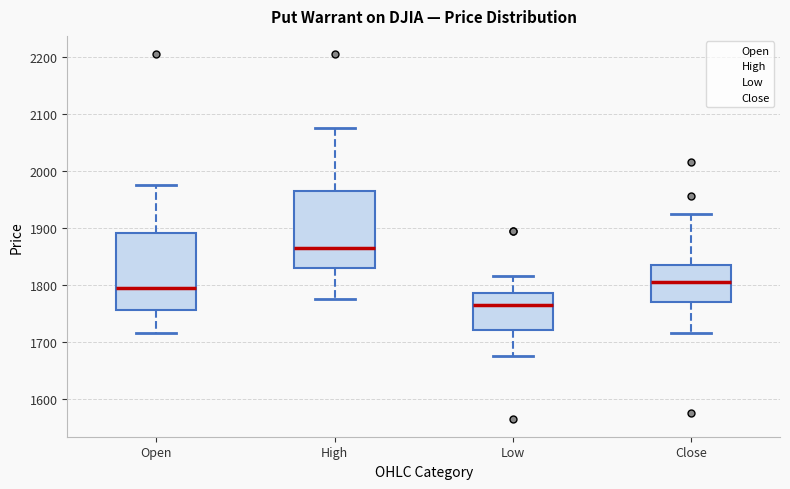

Where is the lower edge of the box for Low on the y-axis? The values are not printed on the chart, so give them approximately, as read against the axis.

1720